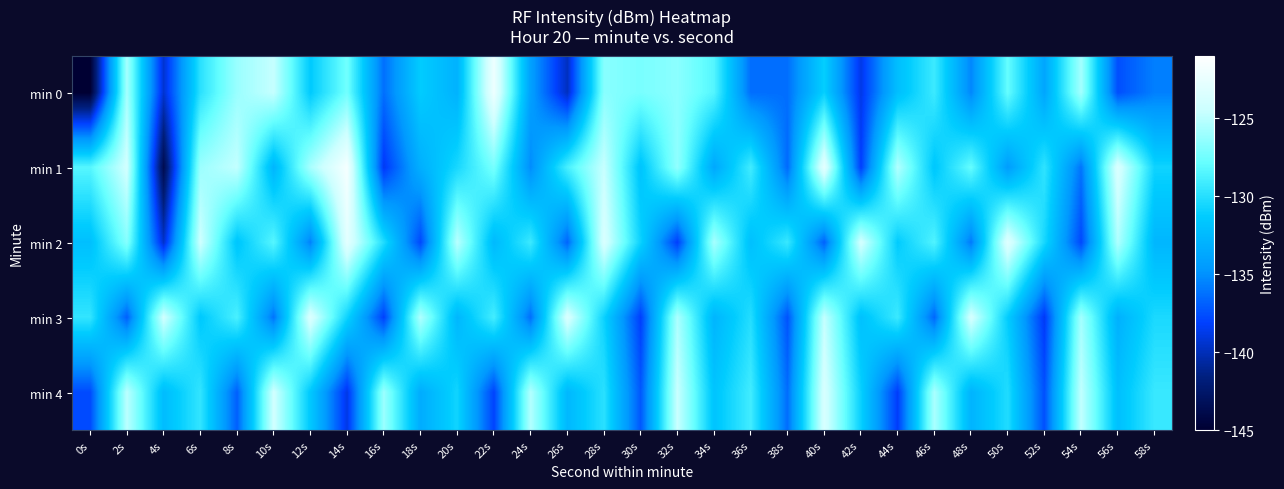

At 24s, list the series in order from largest to smallest.

min 4, min 2, min 0, min 1, min 3